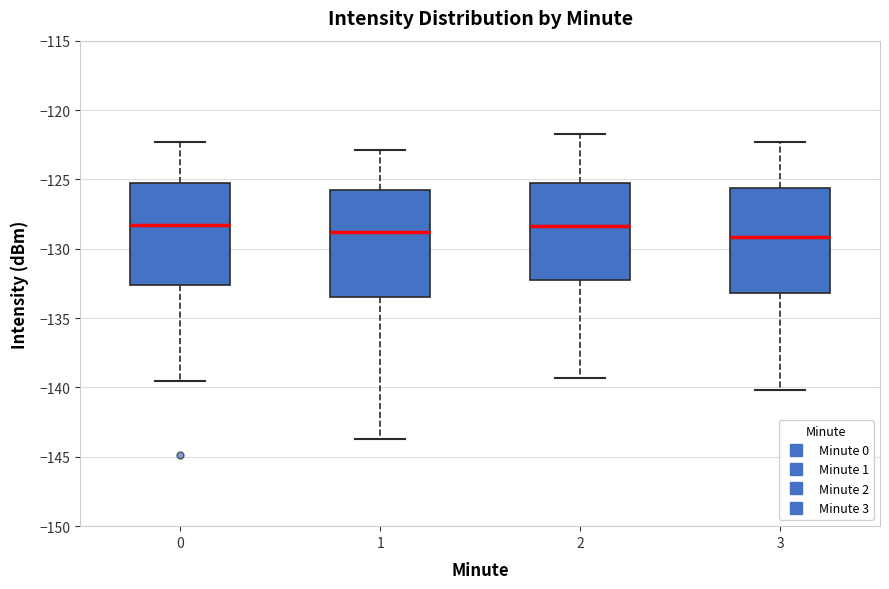

Reading left to right, read every box against the y-axis: the position of its median line, the range the box covers, and the ends of its whiskers. The values are not printed on the chart, so give them approximately, as read against the axis.

0: median -128.5, box -132.5 to -125.5, whiskers -139.5 to -122.5
1: median -129.0, box -133.5 to -126.0, whiskers -143.5 to -123.0
2: median -128.5, box -132.0 to -125.0, whiskers -139.5 to -121.5
3: median -129.0, box -133.0 to -125.5, whiskers -140.0 to -122.5